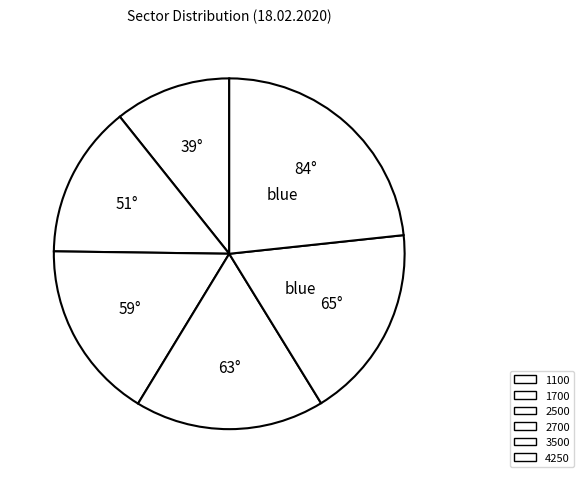

Rank the categories by value from highest to lowest.

4250, 3500, 2700, 2500, 1700, 1100